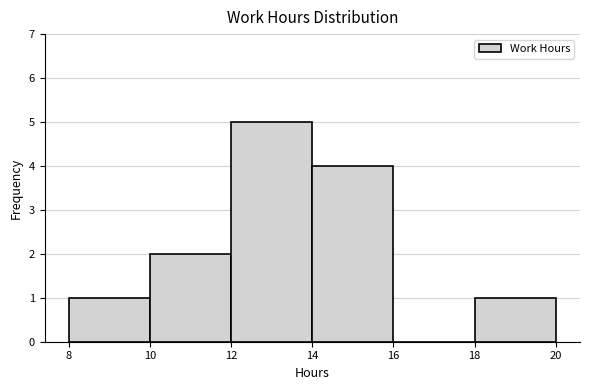

Reading left to right, transcribe this chart: for each bar, give the range it covers on the x-axis and its height. The values are not printed on the chart, so give them approximately, as read against the axis.

8 to 10: 1
10 to 12: 2
12 to 14: 5
14 to 16: 4
16 to 18: 0
18 to 20: 1